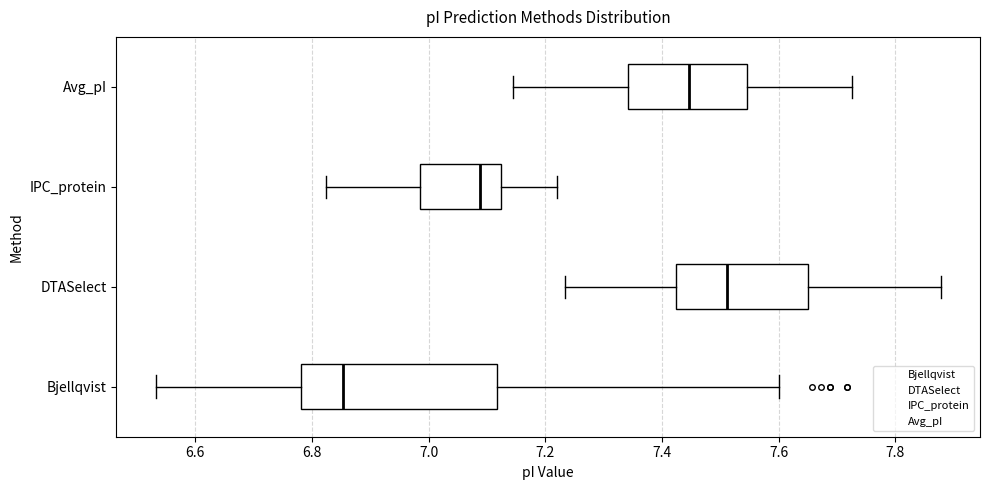

Comparing the boxes themselves (not the whiskers), which one is the widest?

Bjellqvist